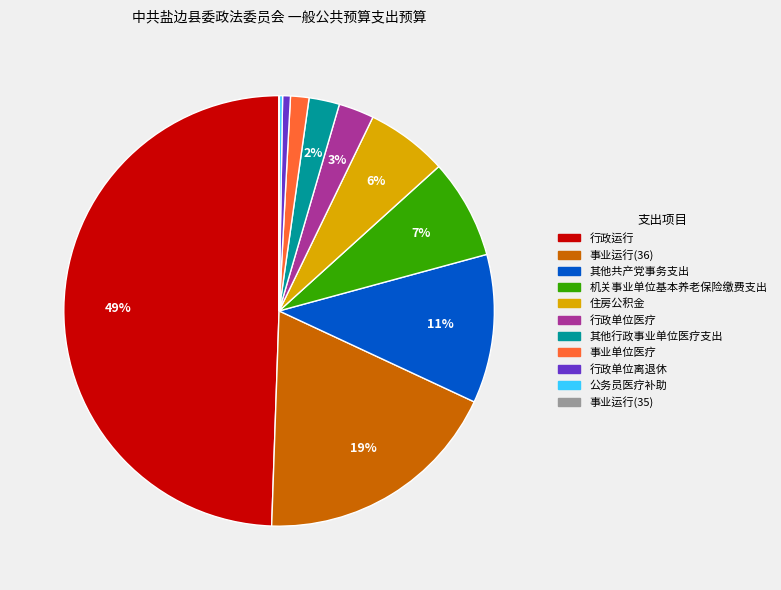

Is it true that 行政运行 is 37% of the pie?

False